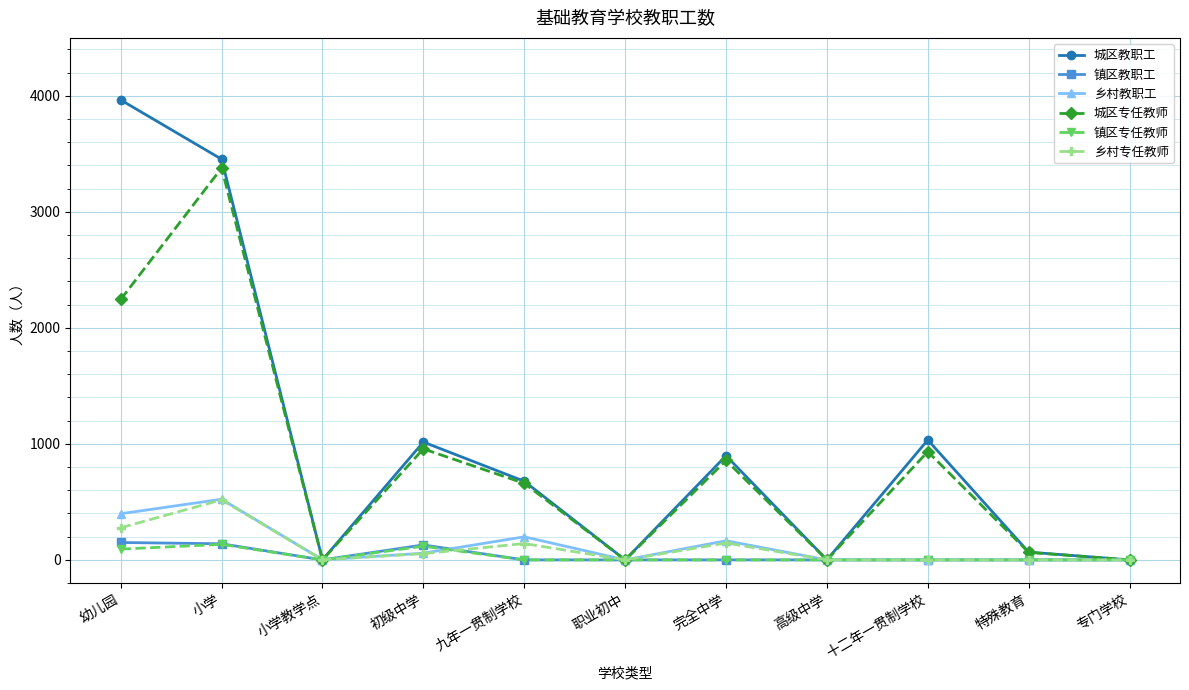

At which category is the sum across all series the highest?

小学